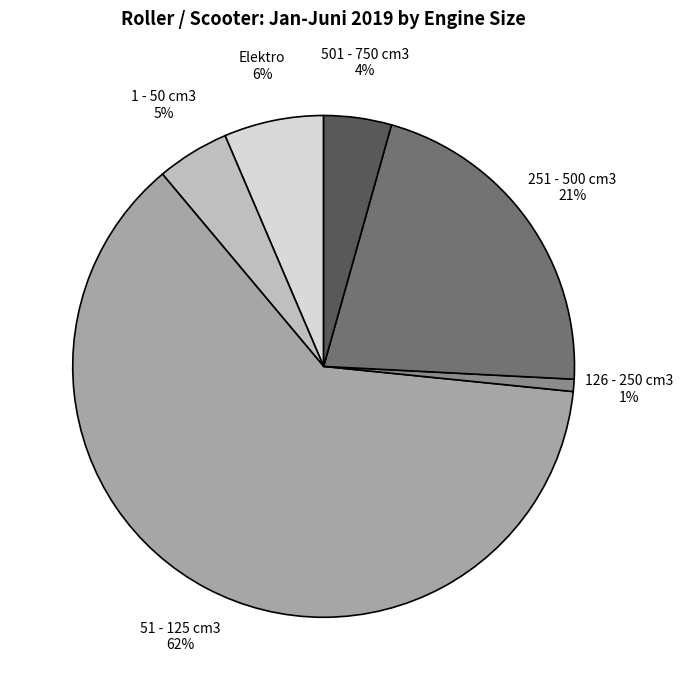

Does any single category account for the majority?

Yes